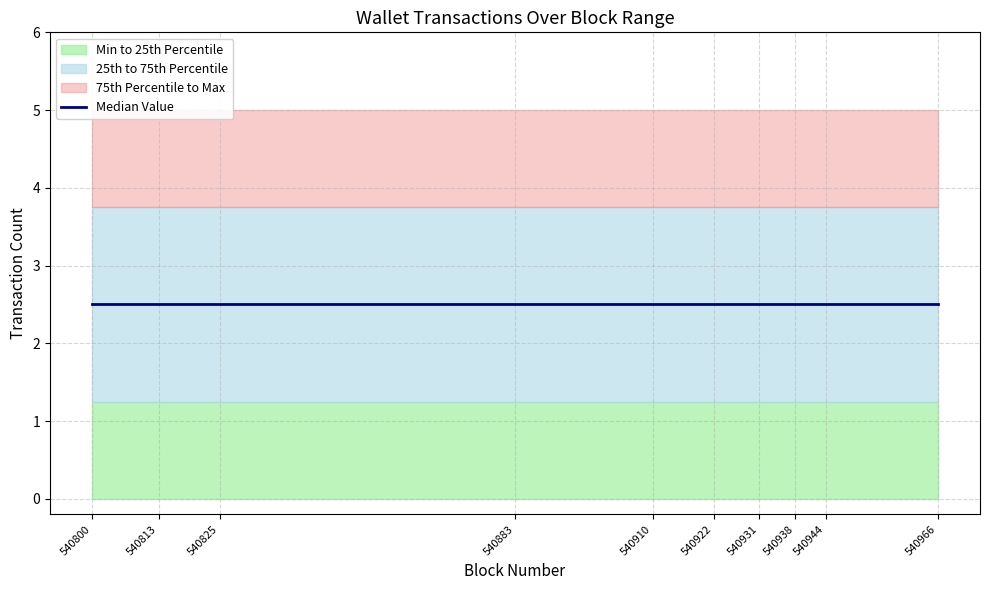

True or false: balance has more than 2 interior local peaks.

False